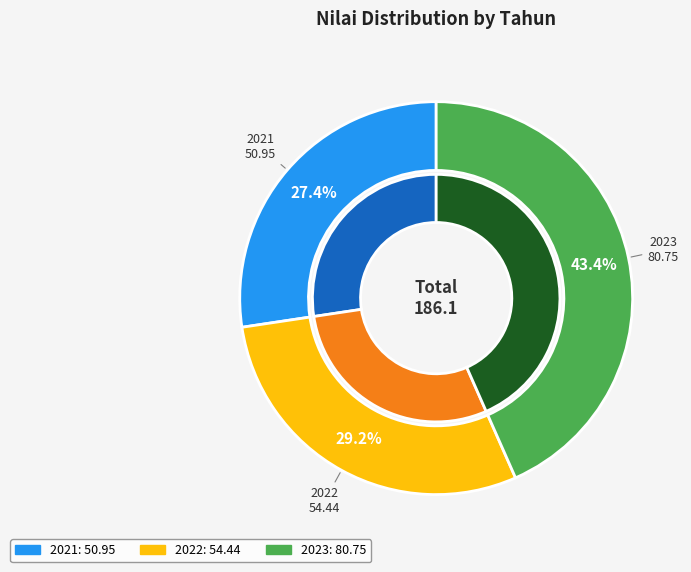

Is it true that 2022 is 29% of the pie?

True